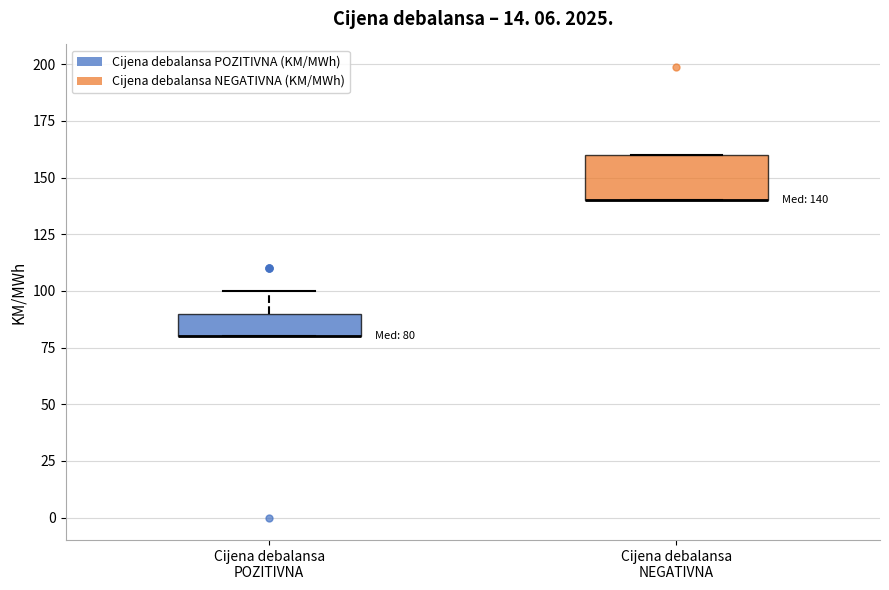

Comparing the boxes themselves (not the whiskers), which one is the tallest?

Cijena debalansa NEGATIVNA